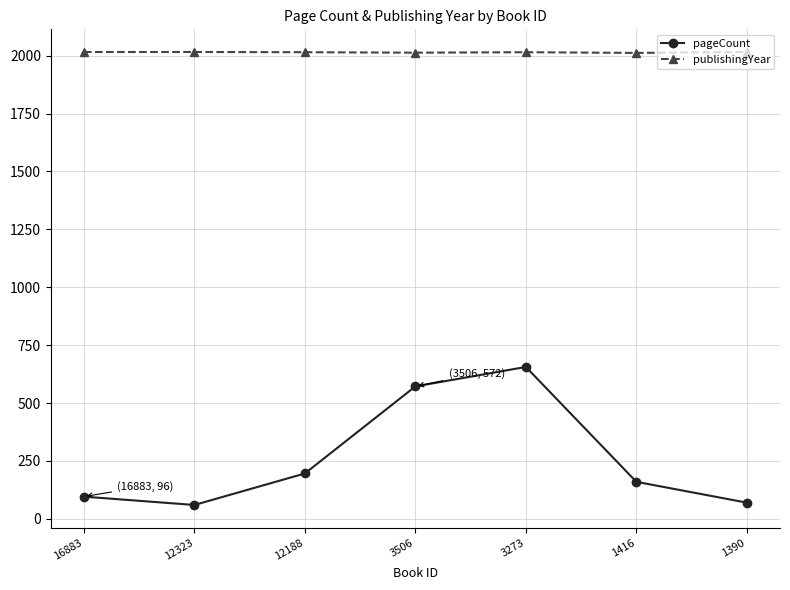

At which label does pageCount reach its peak?

3273